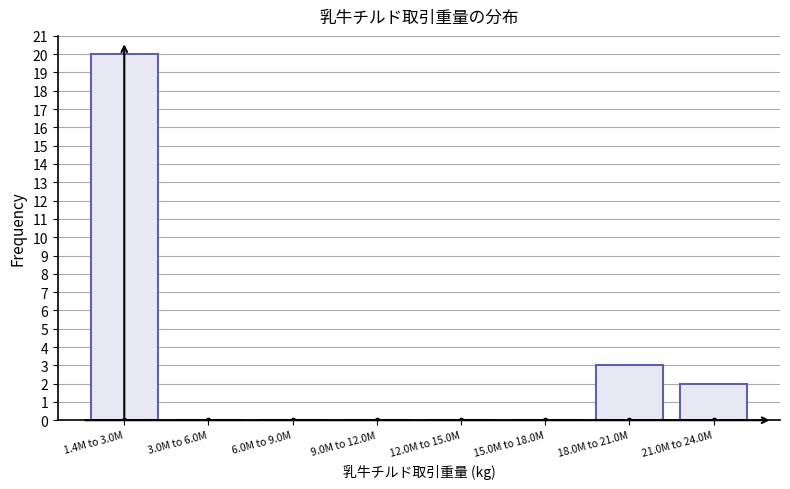

Reading left to right, list all the values displayed in this chart.

1.4M to 3.0M=20	3.0M to 6.0M=0	6.0M to 9.0M=0	9.0M to 12.0M=0	12.0M to 15.0M=0	15.0M to 18.0M=0	18.0M to 21.0M=3	21.0M to 24.0M=2